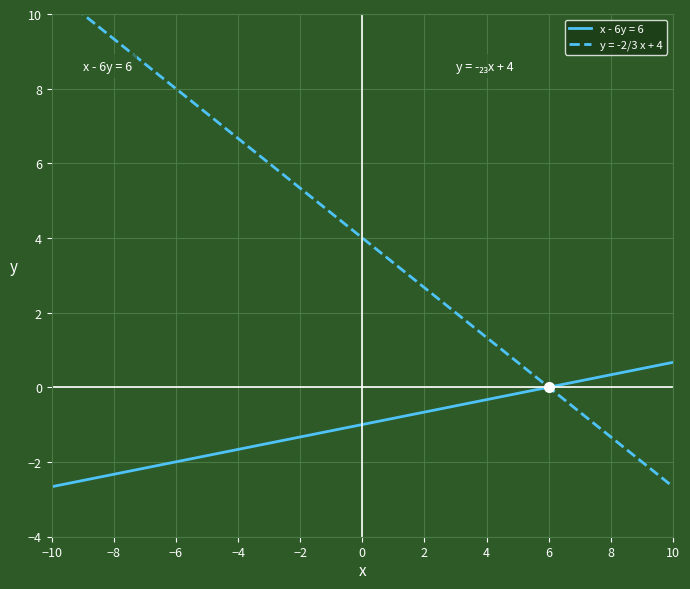

At how many categories does at least one series exceed -1?

6